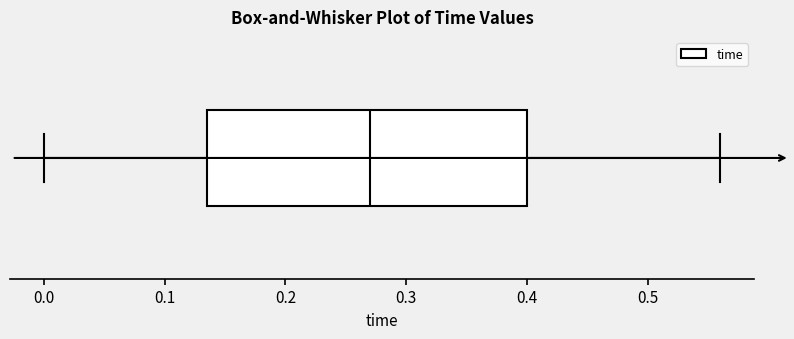

Transcribe this box plot: give where the median line is, the range the box spans, and where the two whiskers end, as read against the x-axis. The values are not printed on the chart, so give them approximately, as read against the axis.

median 0.27, box 0.14 to 0.40, whiskers 0.00 to 0.56